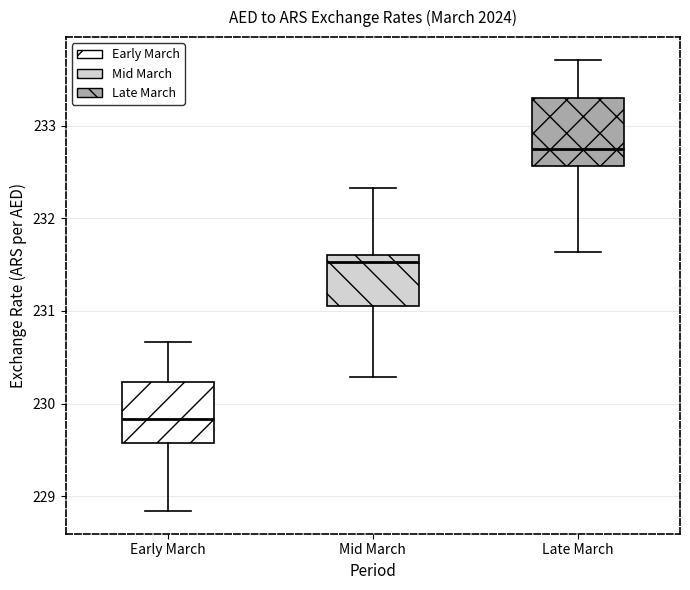

Reading left to right, read every box against the y-axis: the position of its median line, the range the box covers, and the ends of its whiskers. The values are not printed on the chart, so give them approximately, as read against the axis.

Early March: median 229.8, box 229.6 to 230.2, whiskers 228.8 to 230.7
Mid March: median 231.5, box 231.1 to 231.6, whiskers 230.3 to 232.3
Late March: median 232.8, box 232.6 to 233.3, whiskers 231.6 to 233.7